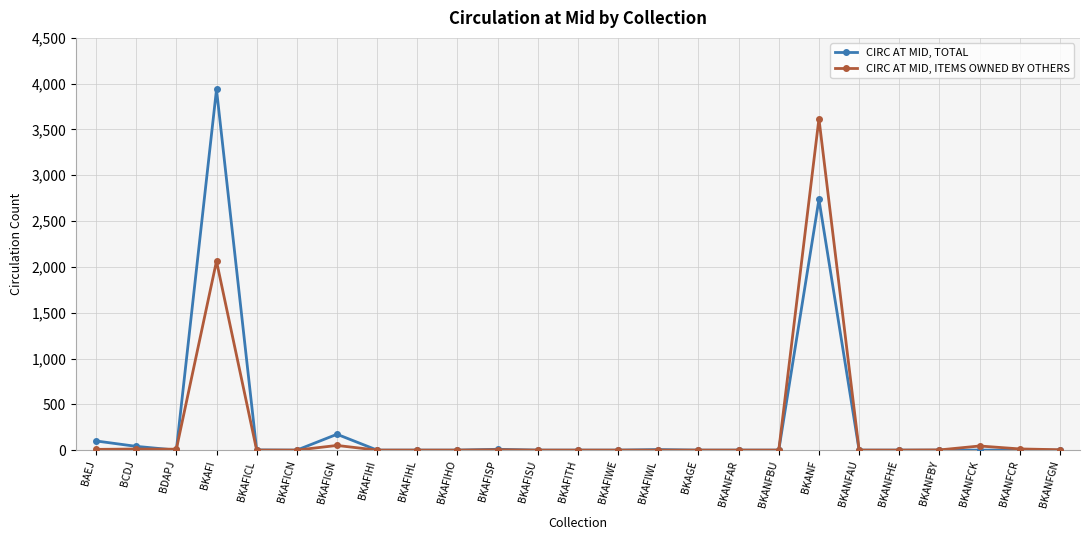

Count the number of categories in the chart.

25